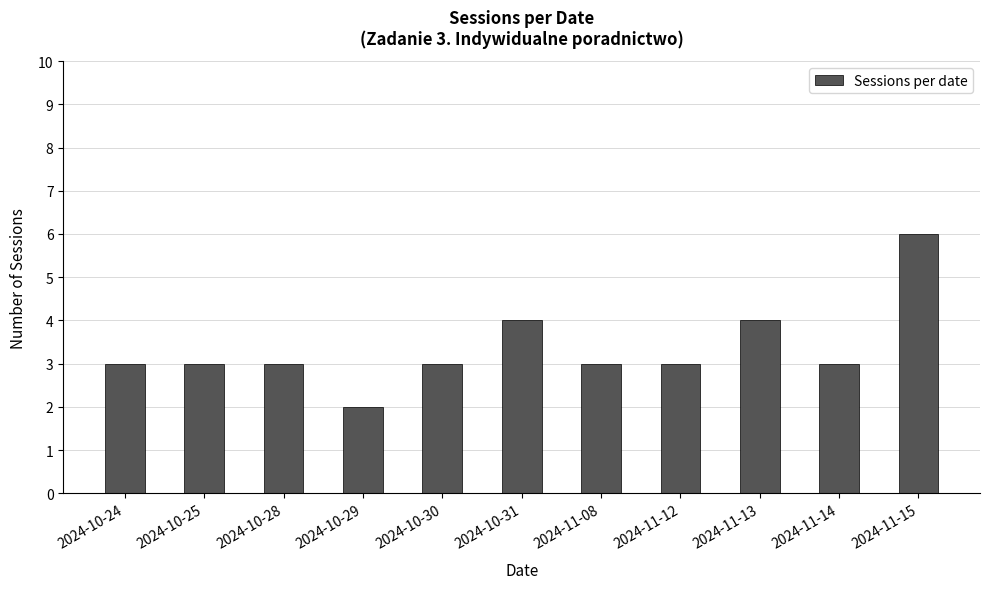

Are the bars horizontal?

No